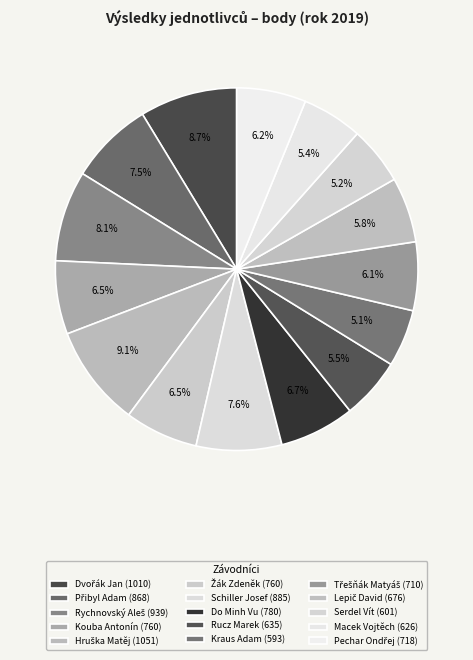

What portion of the pie excludes Pechar Ondřej?

93.8%